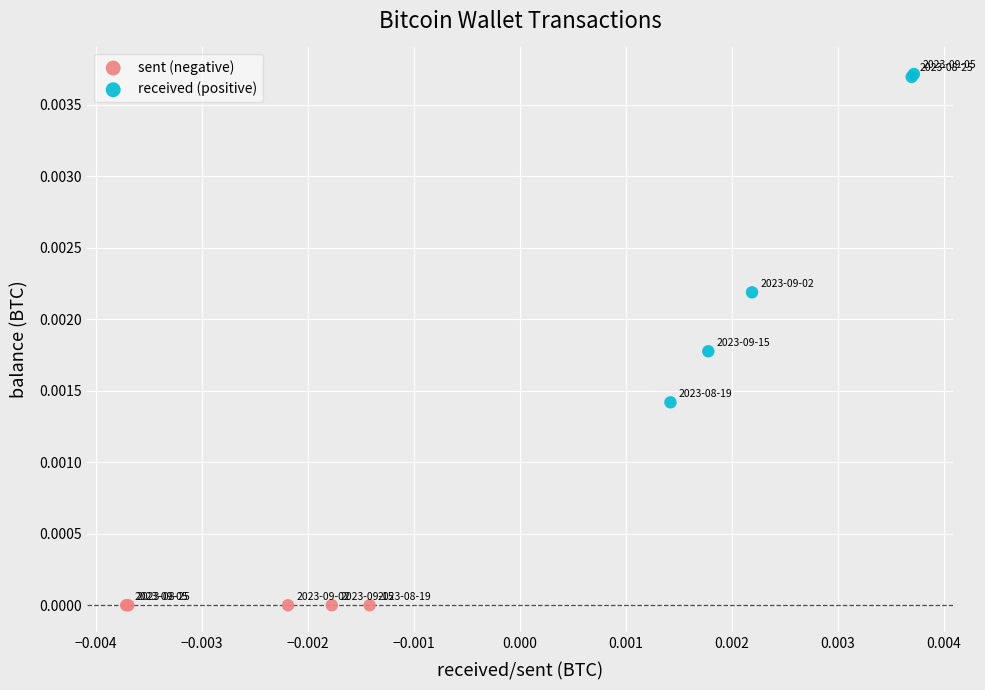

Which series contains the highest Y value?

received (positive)